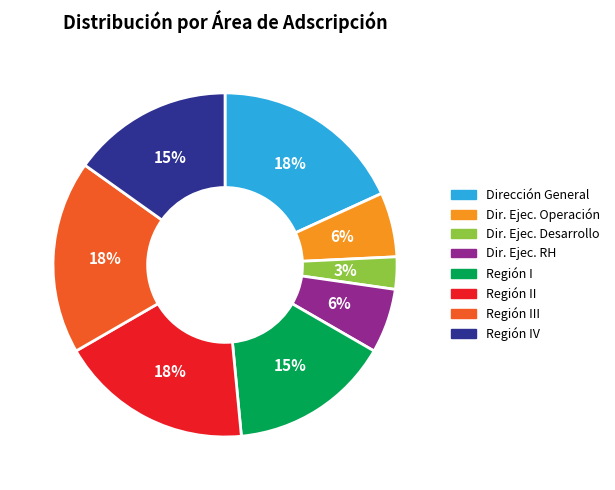

To the nearest percent, what is the average slice percentage?

12%